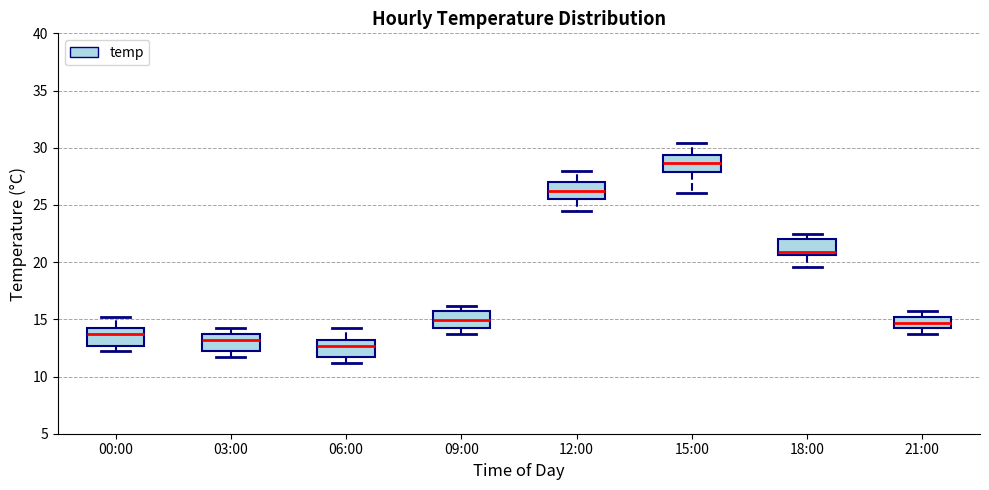

Reading left to right, read every box against the y-axis: the position of its median line, the range the box covers, and the ends of its whiskers. The values are not printed on the chart, so give them approximately, as read against the axis.

00:00: median 13.5, box 12.5 to 14.0, whiskers 12.0 to 15.0
03:00: median 13.0, box 12.0 to 13.5, whiskers 11.5 to 14.0
06:00: median 12.5, box 11.5 to 13.0, whiskers 11.0 to 14.0
09:00: median 15.0, box 14.0 to 15.5, whiskers 13.5 to 16.0
12:00: median 26.5, box 25.5 to 27.0, whiskers 24.5 to 28.0
15:00: median 28.5, box 28.0 to 29.5, whiskers 26.0 to 30.5
18:00: median 21.0, box 20.5 to 22.0, whiskers 19.5 to 22.5
21:00: median 14.5, box 14.0 to 15.0, whiskers 13.5 to 15.5